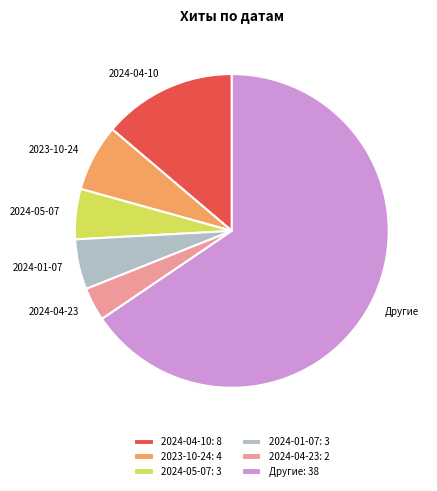

The 2024-04-10 slice represents 14% of the pie. True or false?

True